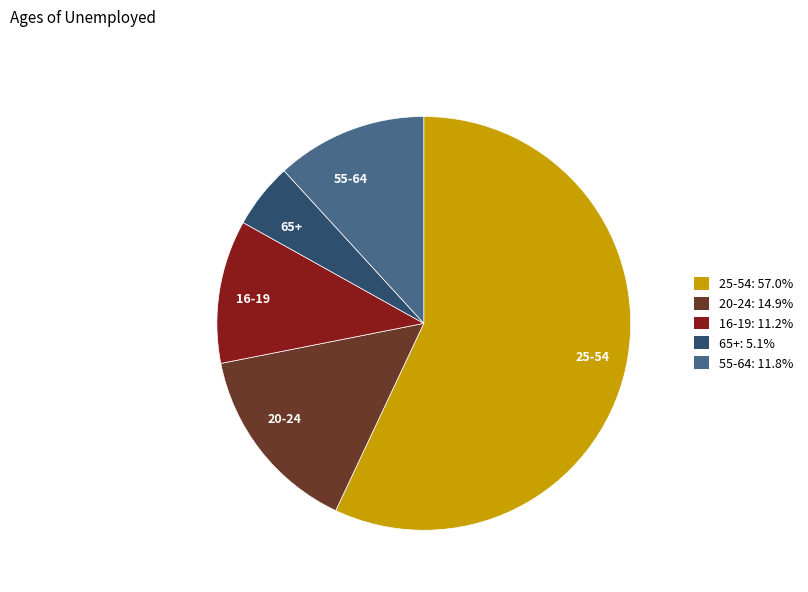

What is the ratio of the value at 16-19 to the value at 65+?

2.2